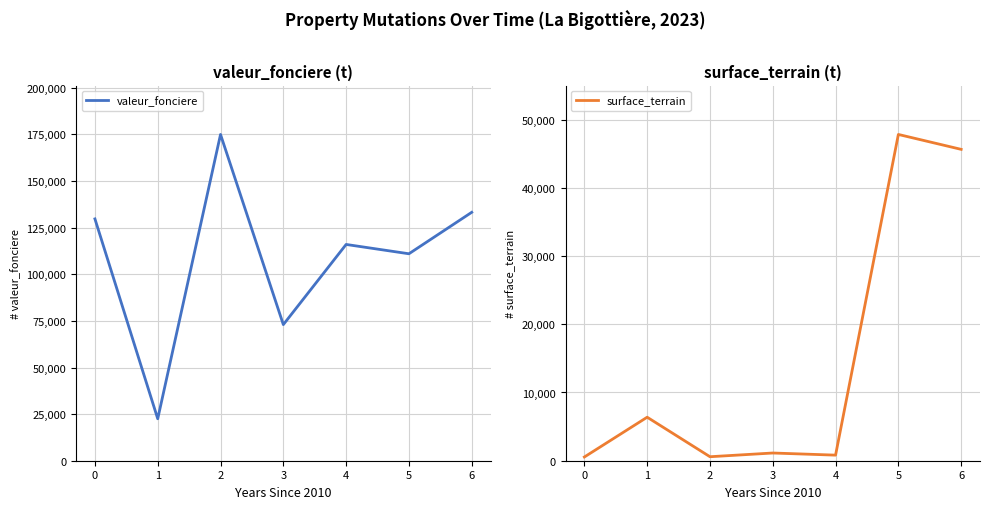

True or false: surface_terrain and valeur_fonciere intersect in this chart.

False